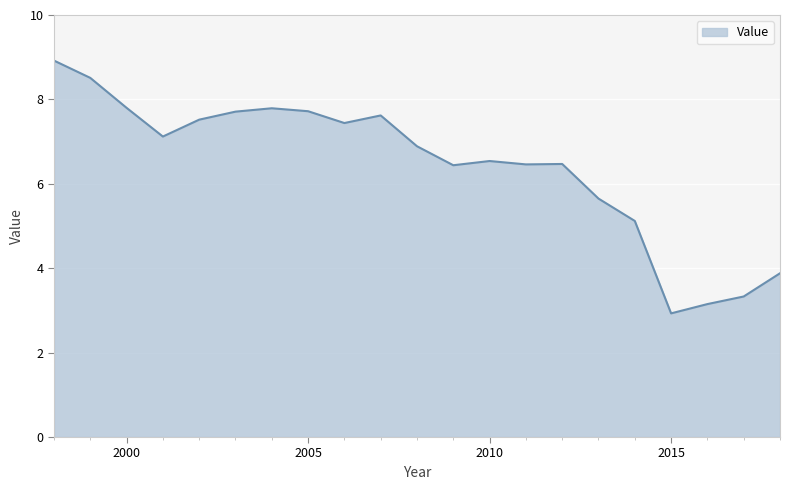

What is the maximum value shown in the chart?

8.9